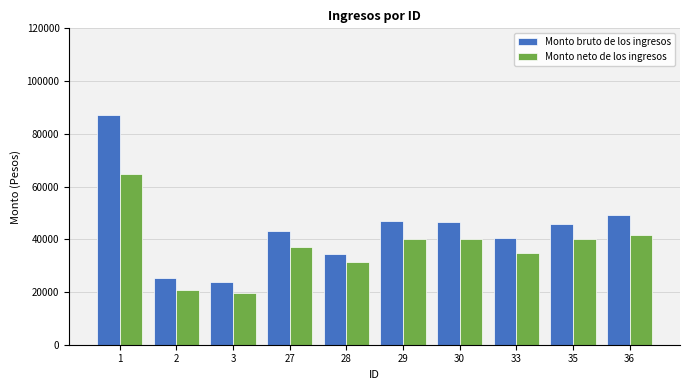

Rank the series at 3 from lowest to highest value.

Monto neto de los ingresos, Monto bruto de los ingresos